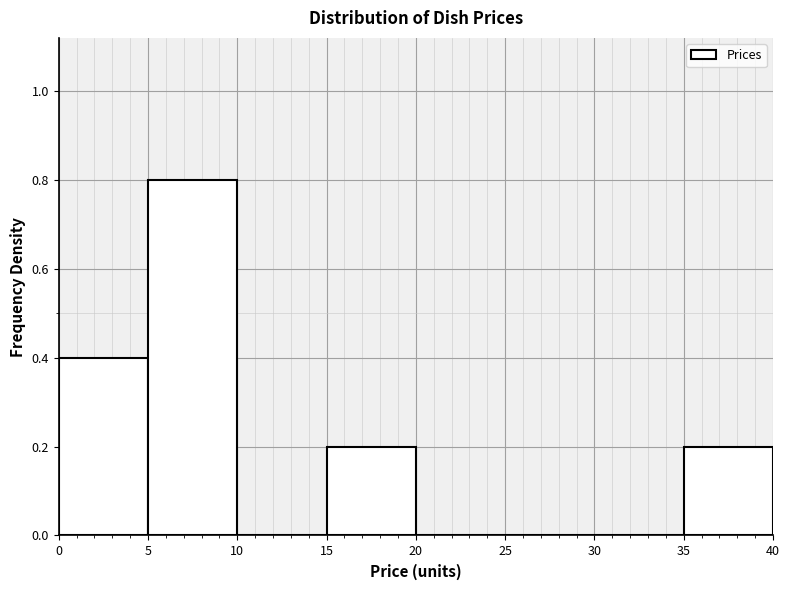

How tall is the bar that spans 15 to 20 on the x-axis? The values are not printed on the chart, so give them approximately, as read against the axis.

0.2